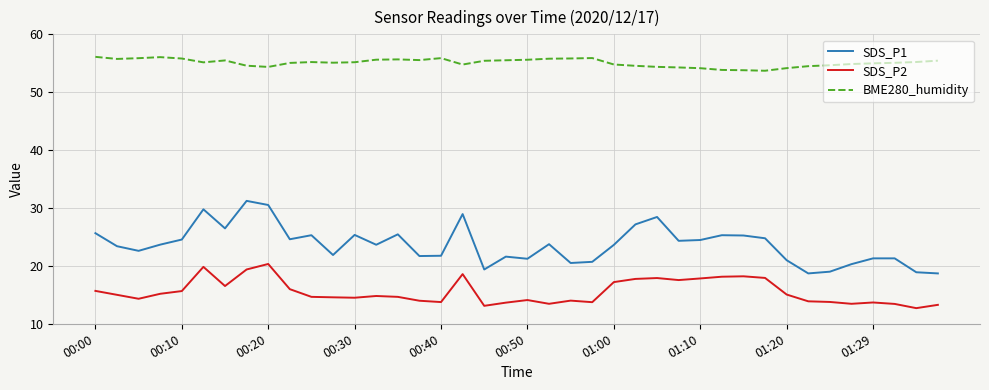

Is this an area chart (filled region under the line)?

No